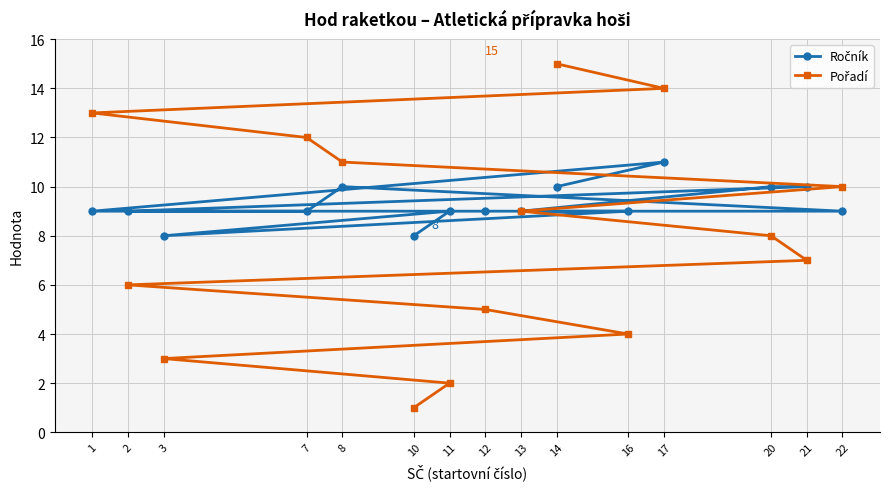

Reading left to right, what are all the values shown in this chart?

Ročník: 10=8	11=9	3=8	16=9	12=9	2=9	21=10	20=10	13=9	22=9	8=10	7=9	1=9	17=11	14=10
Pořadí: 10=1	11=2	3=3	16=4	12=5	2=6	21=7	20=8	13=9	22=10	8=11	7=12	1=13	17=14	14=15